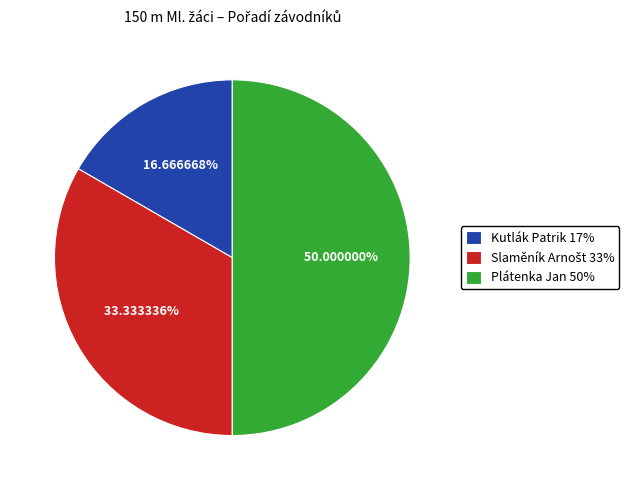

Count the number of slices in the pie.

3